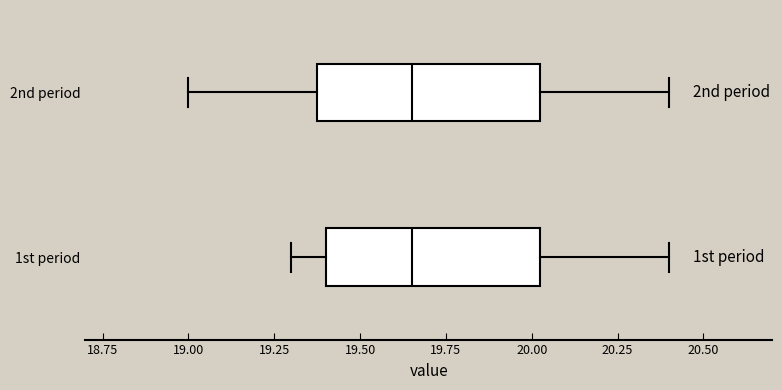

Reading bottom to top, read every box against the x-axis: the position of its median line, the range the box covers, and the ends of its whiskers. The values are not printed on the chart, so give them approximately, as read against the axis.

1st period: median 19.65, box 19.40 to 20.05, whiskers 19.30 to 20.40
2nd period: median 19.65, box 19.40 to 20.05, whiskers 19.00 to 20.40